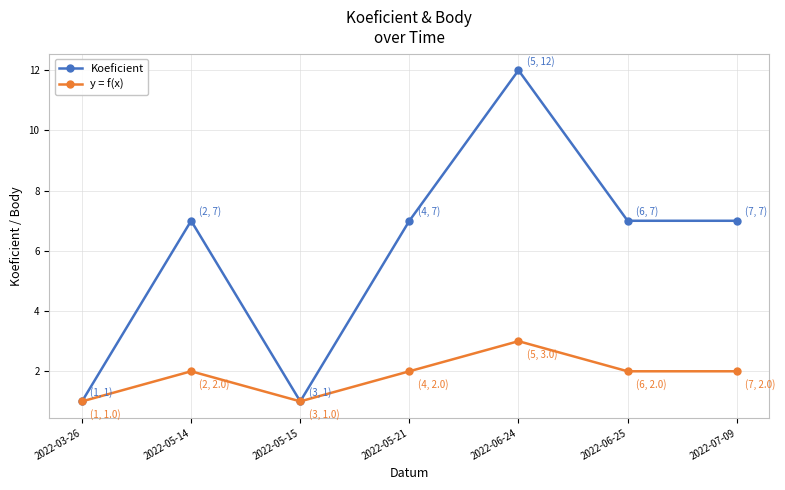

What is the total value across all series at 2022-05-14?

9